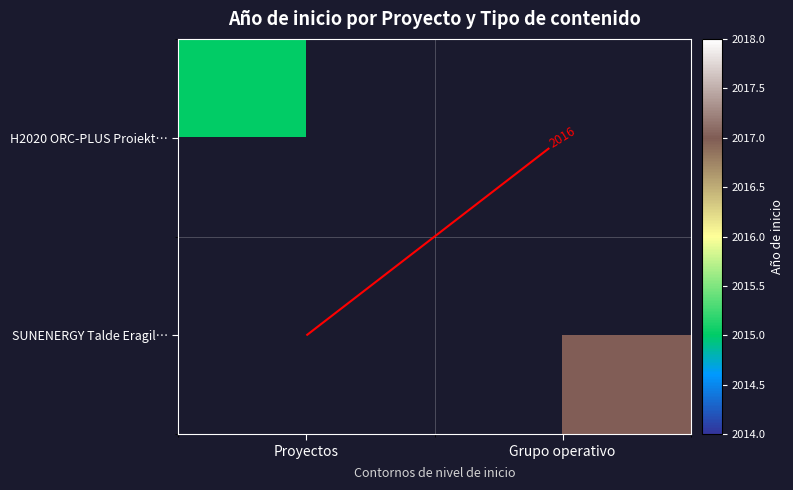

What is the minimum value for H2020 ORC-PLUS Proiekt…?

2015.0